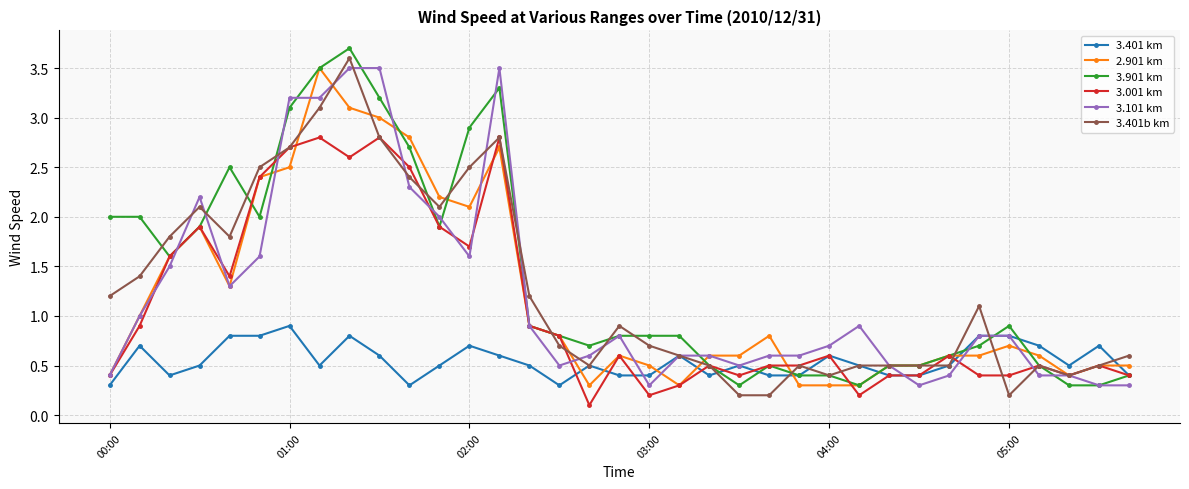

True or false: 3.101 km has more than 0 points higher than both neighbors.

True